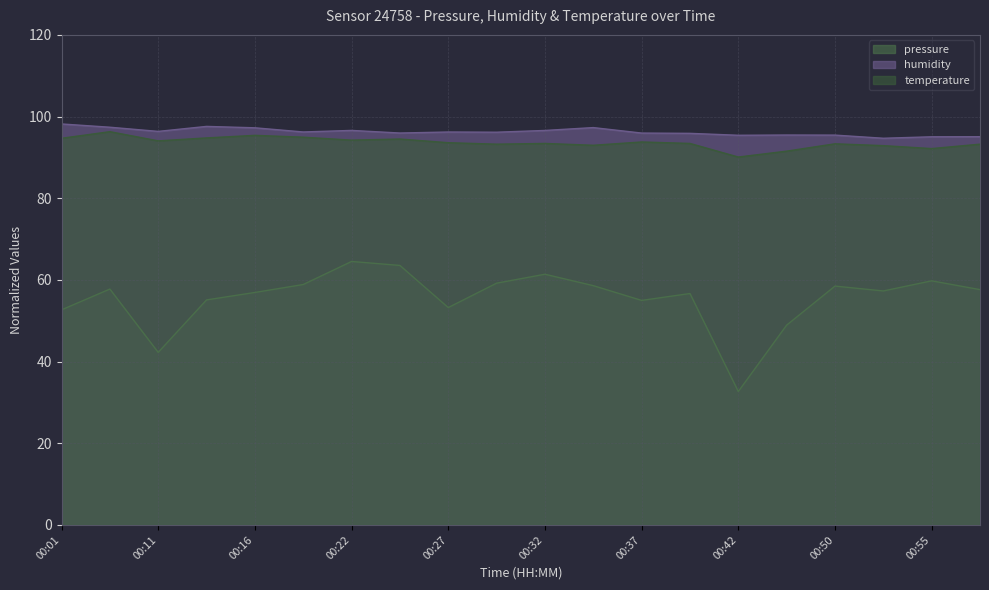

Reading right to left, extract all data points from this chart.

pressure: 00:57=57.6	00:55=59.8	00:52=57.3	00:50=58.5	00:44=48.9	00:42=32.7	00:40=56.7	00:37=55.0	00:34=58.6	00:32=61.4	00:29=59.2	00:27=53.2	00:24=63.5	00:22=64.5	00:19=58.9	00:16=56.9	00:14=55.1	00:11=42.3	00:06=57.8	00:01=52.7
humidity: 00:57=95.1	00:55=95.0	00:52=94.7	00:50=95.5	00:44=95.5	00:42=95.4	00:40=95.9	00:37=96.0	00:34=97.3	00:32=96.6	00:29=96.2	00:27=96.2	00:24=96.0	00:22=96.6	00:19=96.2	00:16=97.2	00:14=97.6	00:11=96.4	00:06=97.4	00:01=98.2
temperature: 00:57=93.2	00:55=92.2	00:52=92.9	00:50=93.3	00:44=91.5	00:42=90.1	00:40=93.4	00:37=93.8	00:34=93.0	00:32=93.4	00:29=93.2	00:27=93.6	00:24=94.5	00:22=94.2	00:19=95.0	00:16=95.4	00:14=94.8	00:11=94.0	00:06=96.3	00:01=94.7